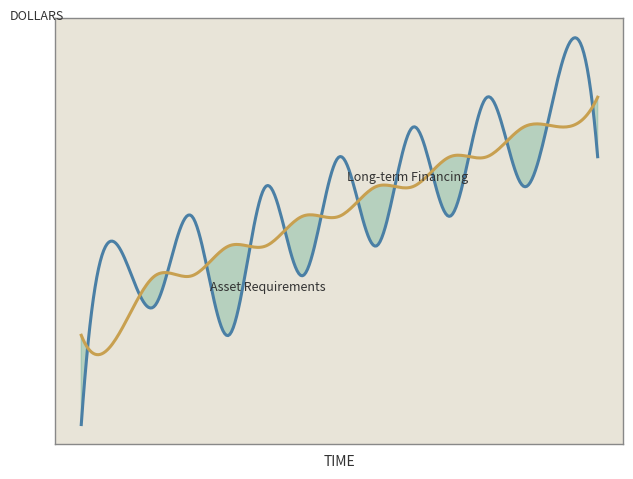

Which series has the largest total across all categories?

Long-term Financing